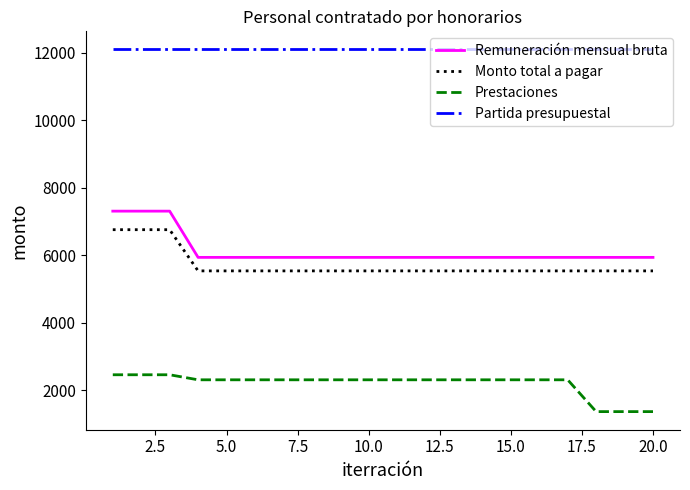

What is the difference between the maximum and minimum values in the Prestaciones series?

1092.0